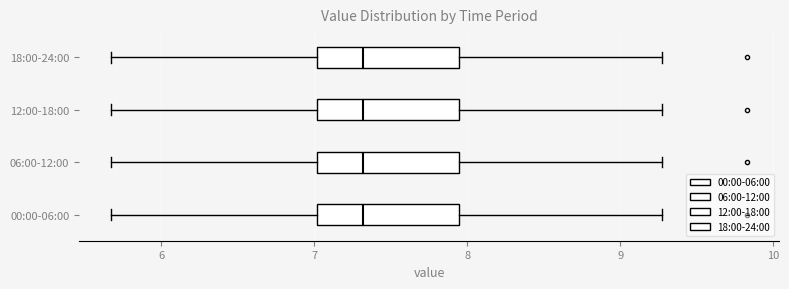

Where does the left whisker of the box for 06:00-12:00 end on the x-axis? The values are not printed on the chart, so give them approximately, as read against the axis.

5.7